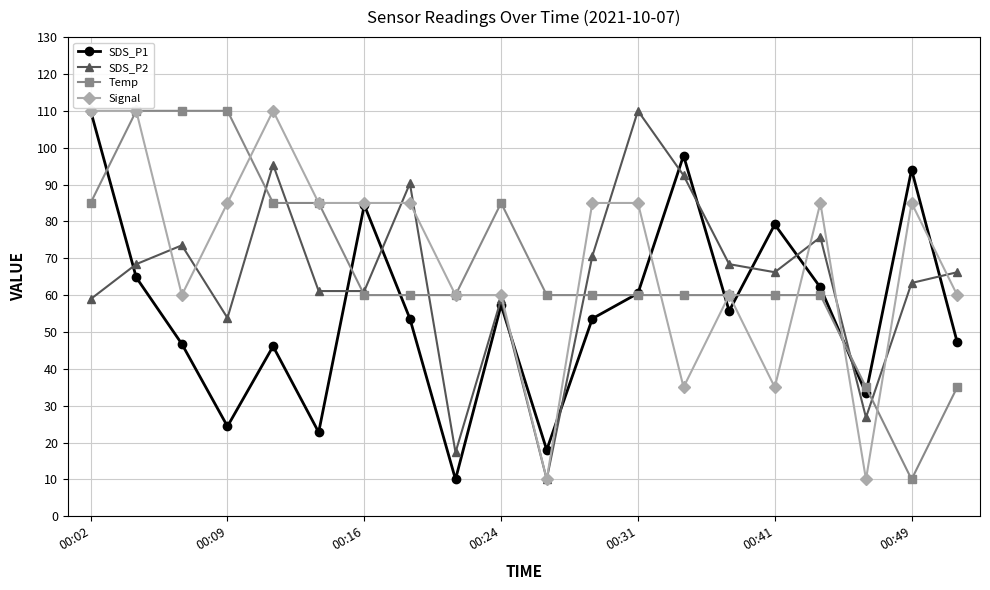

At how many categories does at least one series exceed 103?

6